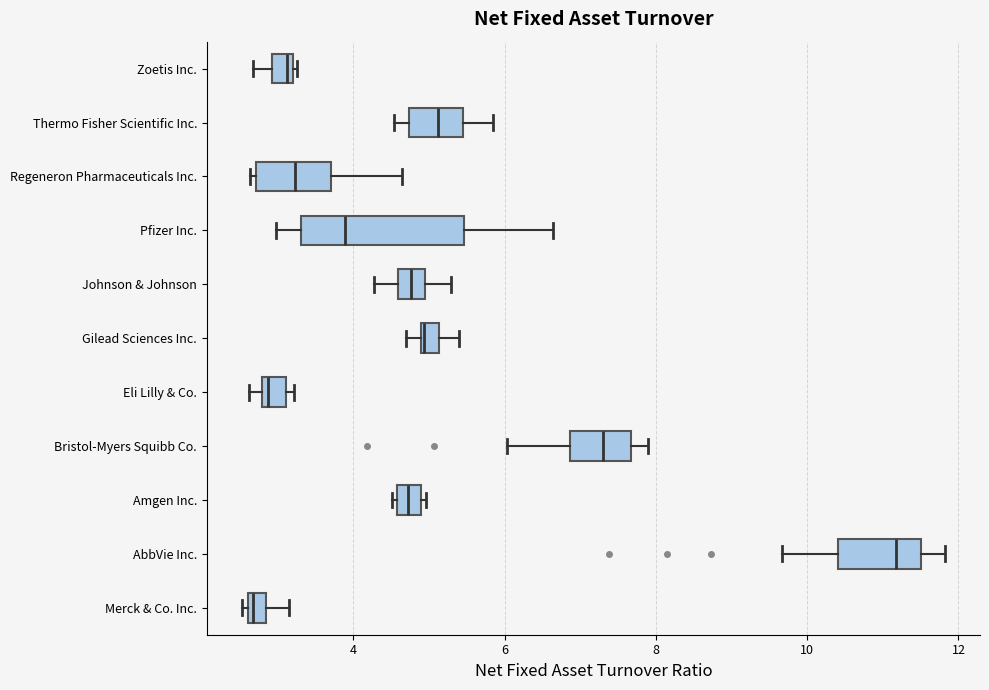

Which box is the widest, from its left edge to its right edge?

Pfizer Inc.